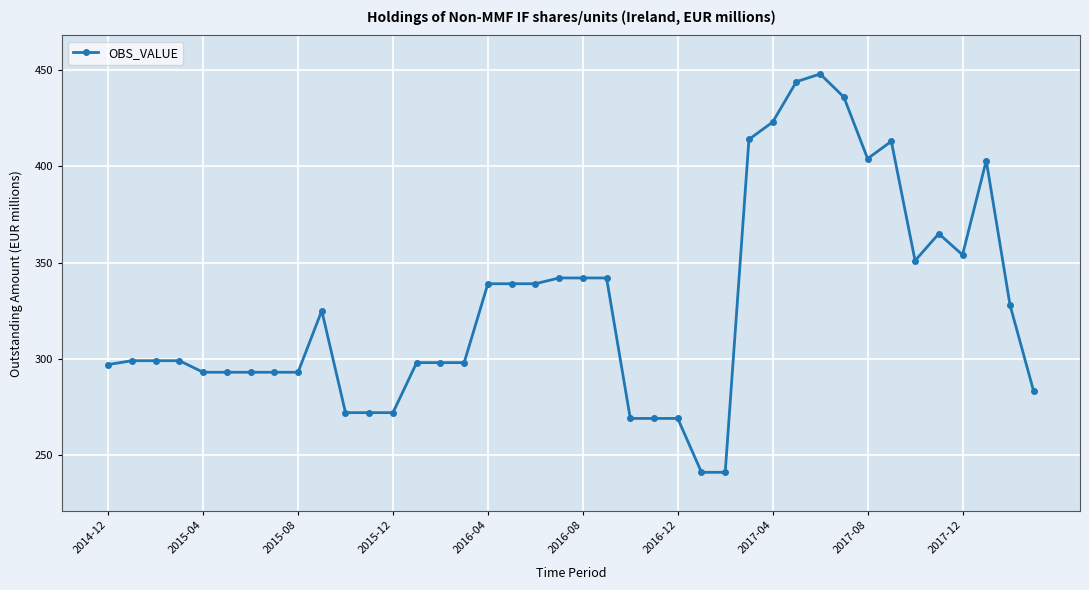

What is the minimum value shown in the chart?

241